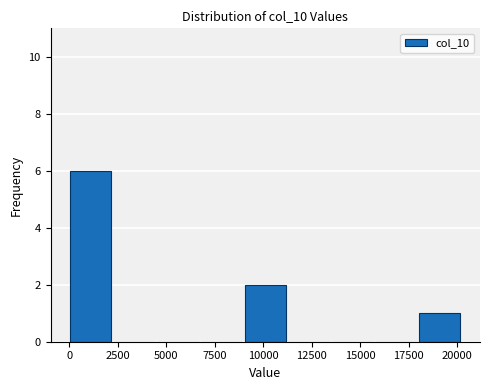

Which range on the x-axis has the tallest bar?

0 to 2500